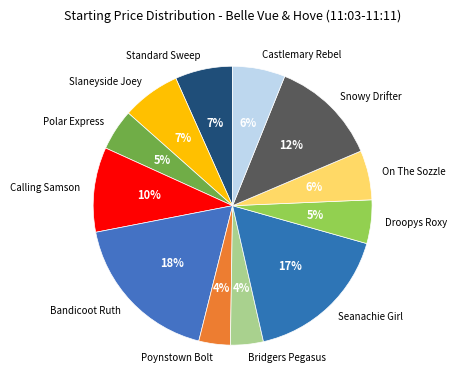

How many slices are in this pie chart?

12